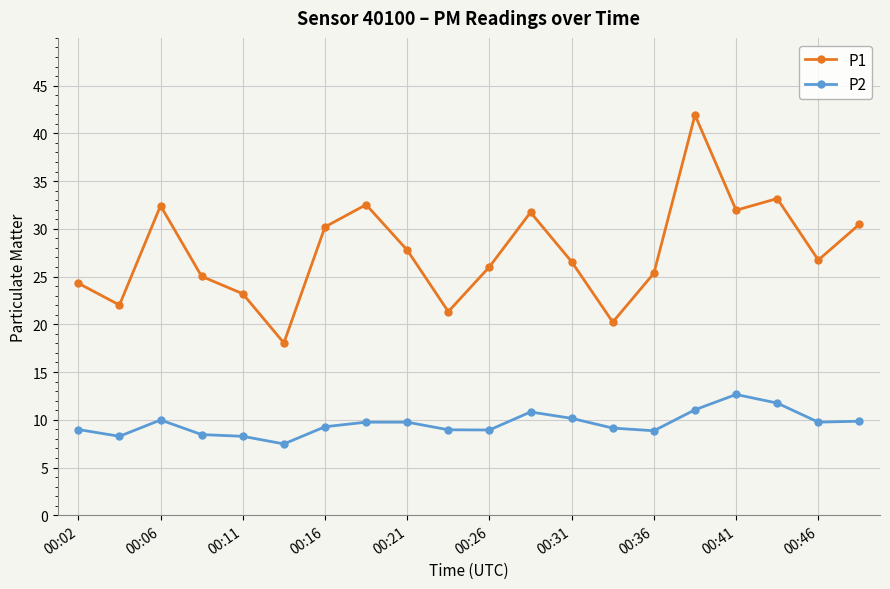

What is the minimum value for P2?

7.5